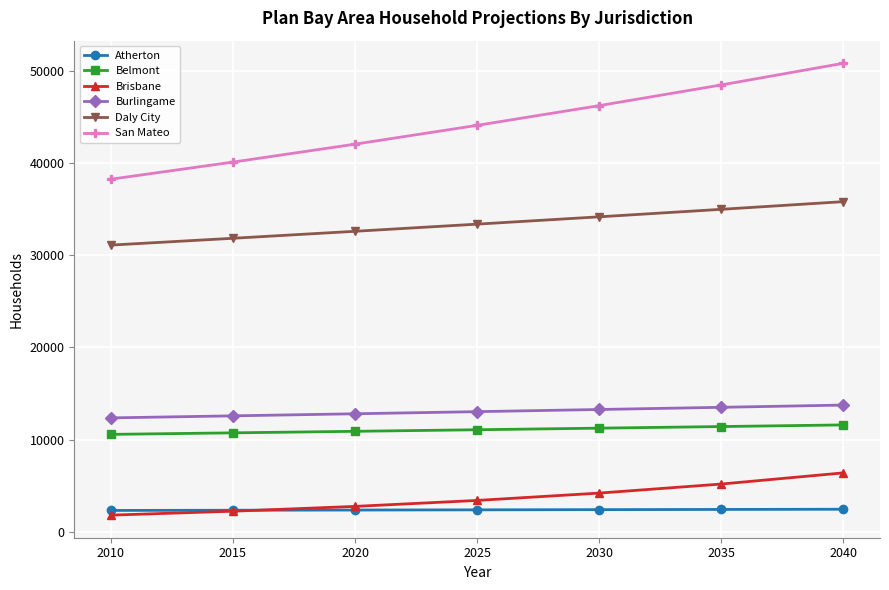

Count the number of categories in the chart.

7